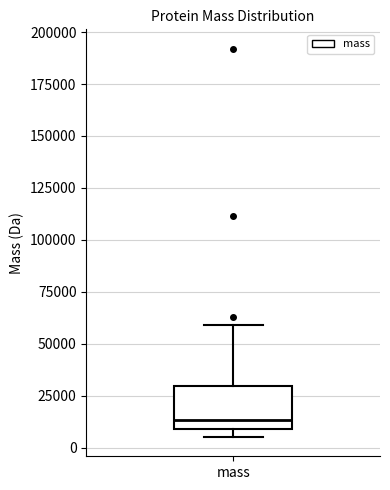

Transcribe this box plot: give where the median line is, the range the box spans, and where the two whiskers end, as read against the y-axis. The values are not printed on the chart, so give them approximately, as read against the axis.

median 15000, box 10000 to 30000, whiskers 5000 to 60000